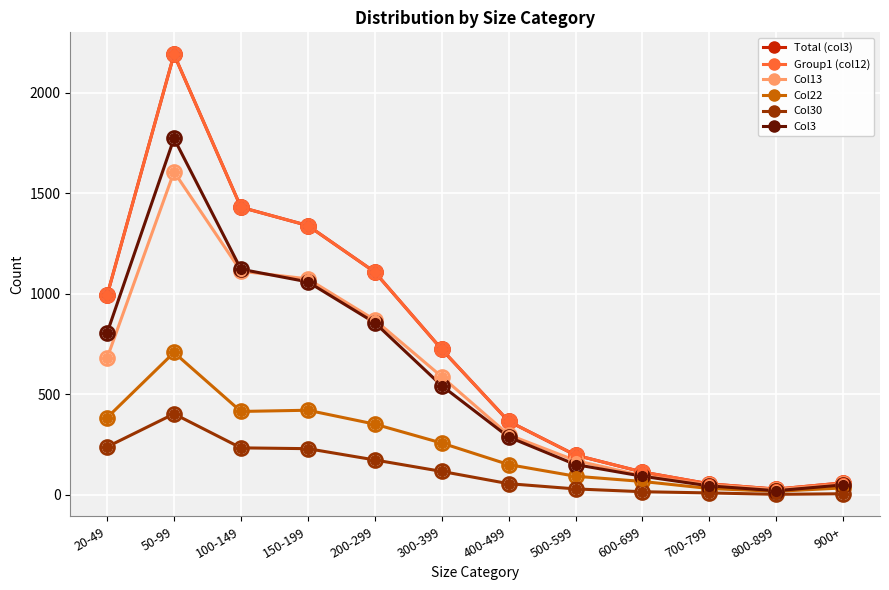

Does the chart have visible grid lines?

Yes